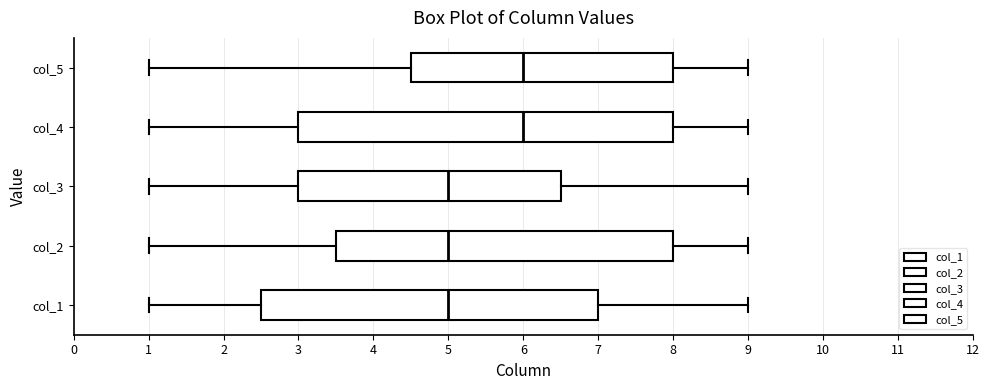

Which box is the widest, from its left edge to its right edge?

col_4